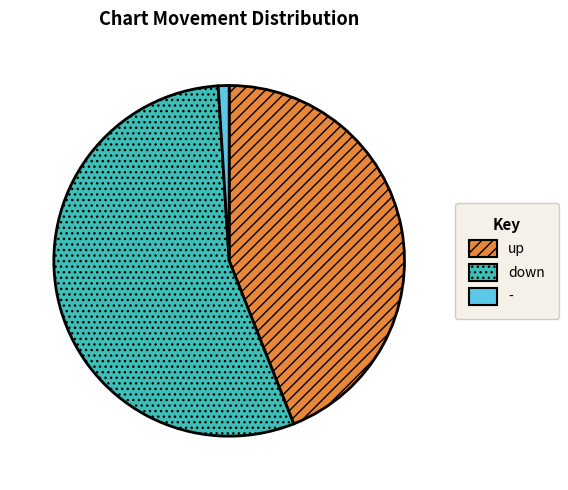

Count the number of slices in the pie.

3